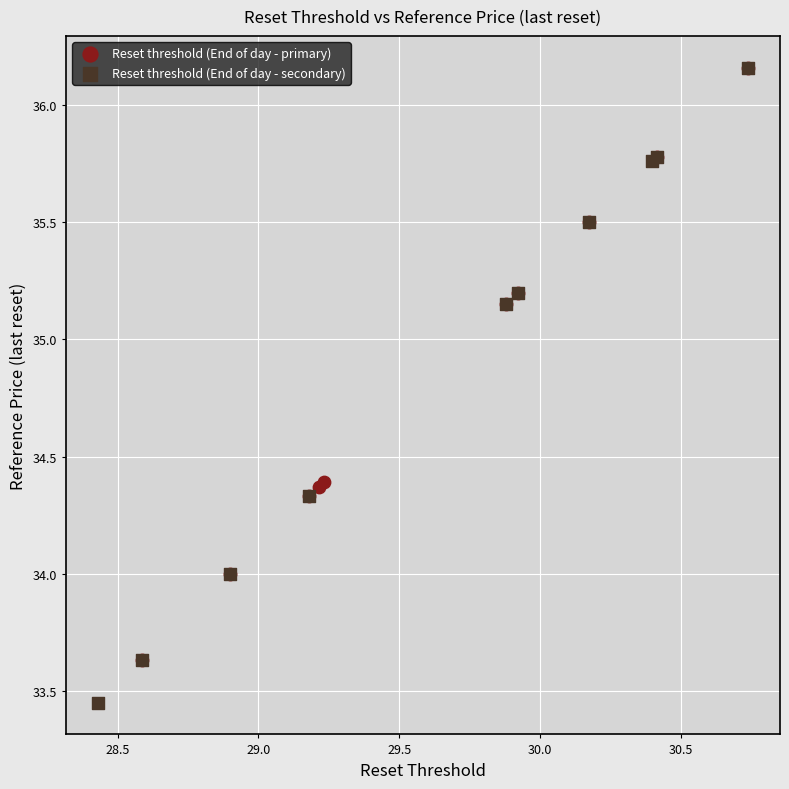

Which series has the widest spread of Y values?

Reset threshold (End of day - secondary)